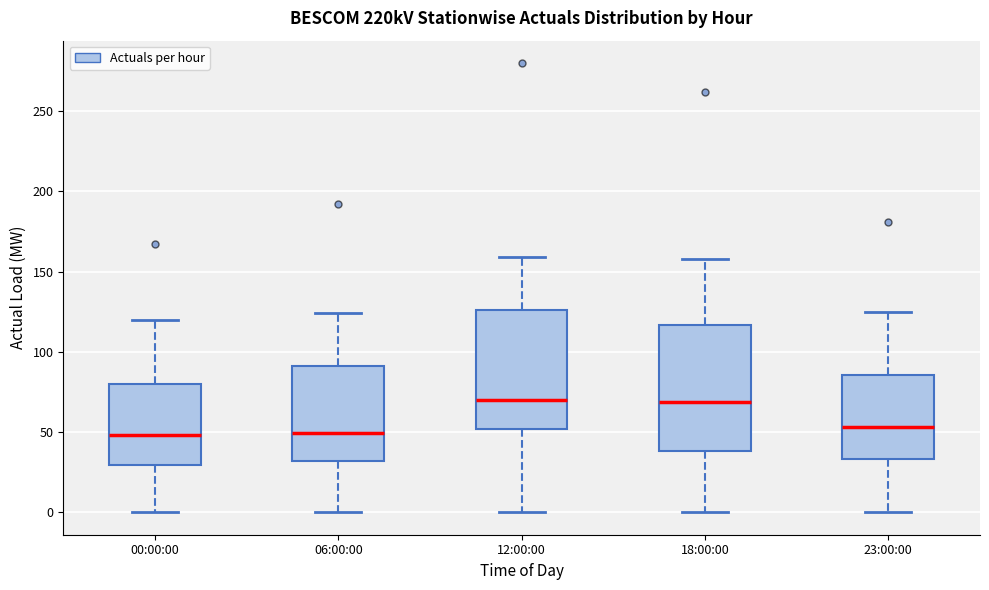

Reading left to right, read every box against the y-axis: the position of its median line, the range the box covers, and the ends of its whiskers. The values are not printed on the chart, so give them approximately, as read against the axis.

00:00:00: median 50, box 30 to 80, whiskers 0 to 120
06:00:00: median 50, box 30 to 90, whiskers 0 to 125
12:00:00: median 70, box 50 to 125, whiskers 0 to 160
18:00:00: median 70, box 40 to 115, whiskers 0 to 160
23:00:00: median 55, box 35 to 85, whiskers 0 to 125